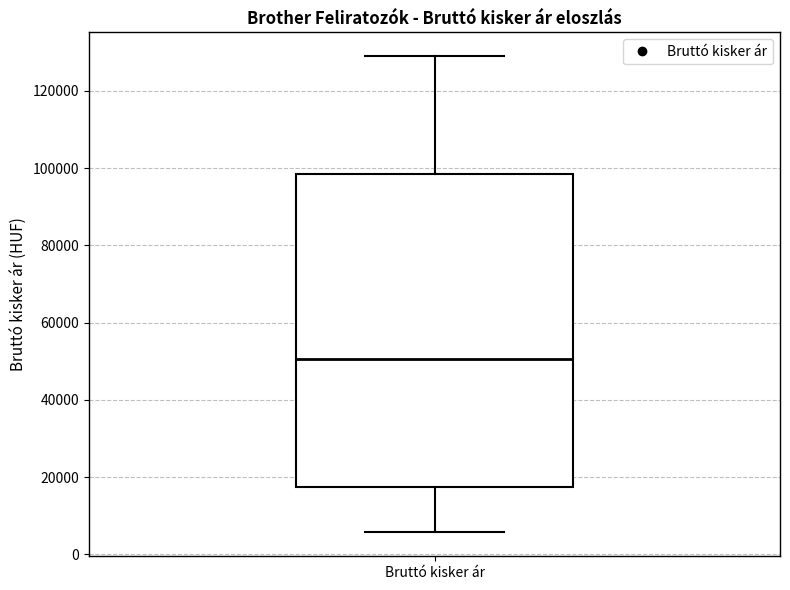

Read this box plot against the y-axis: the position of the median line, the range covered by the box, and the ends of both whiskers. The values are not printed on the chart, so give them approximately, as read against the axis.

median 50000, box 18000 to 98000, whiskers 6000 to 128000